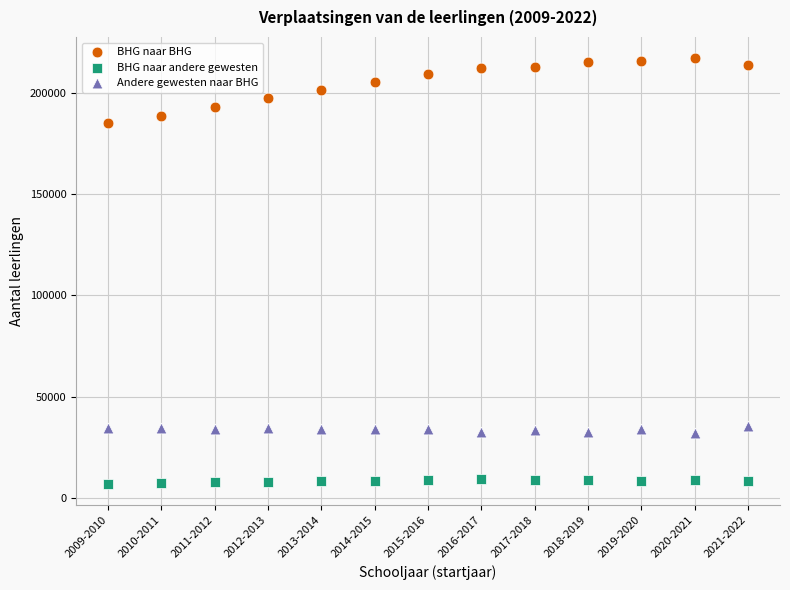

Across all series, what Y value is closest to 112015?

185121